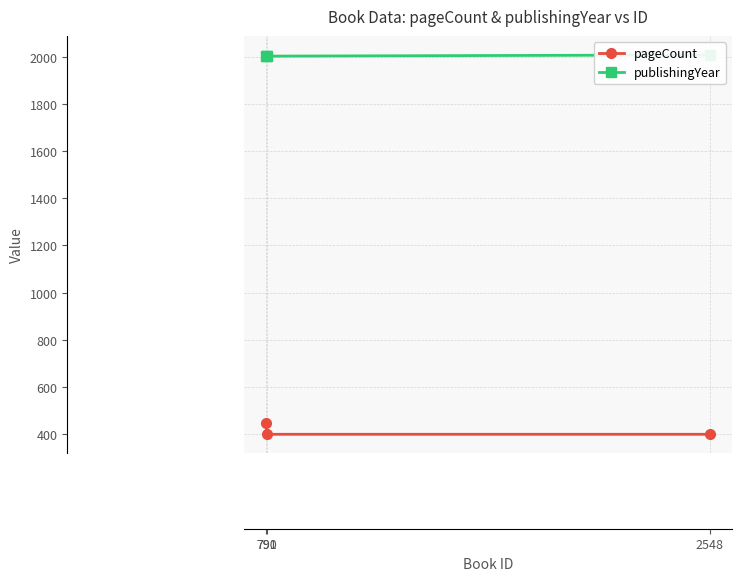

Reading right to left, transcribe all the data shown in this chart.

pageCount: 2548=400	791=400	790=448
publishingYear: 2548=2007	791=2002	790=2002